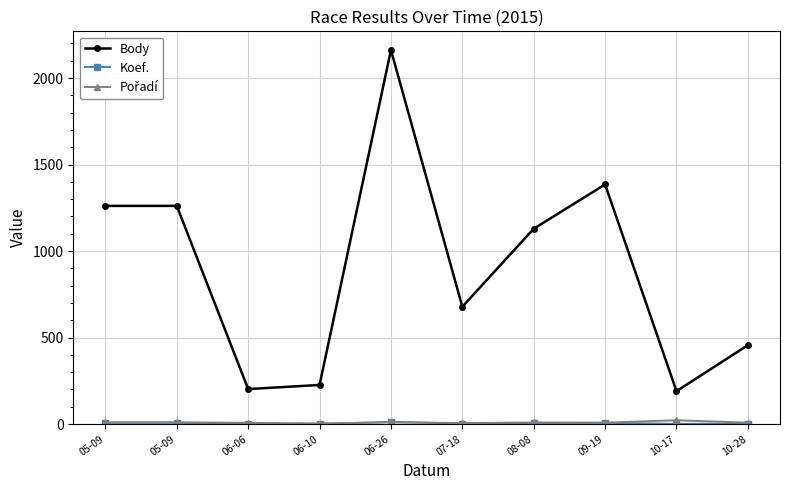

True or false: Koef. has more than 2 points higher than both neighbors.

False